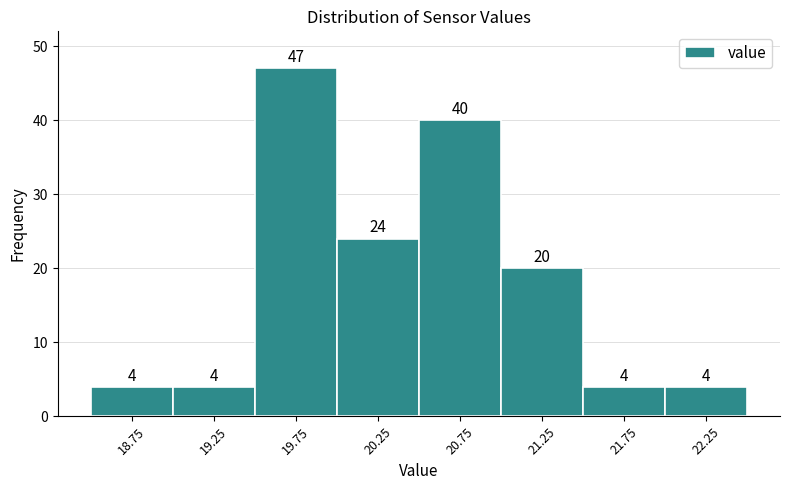

Which range on the x-axis has the tallest bar?

19.5 to 20.0